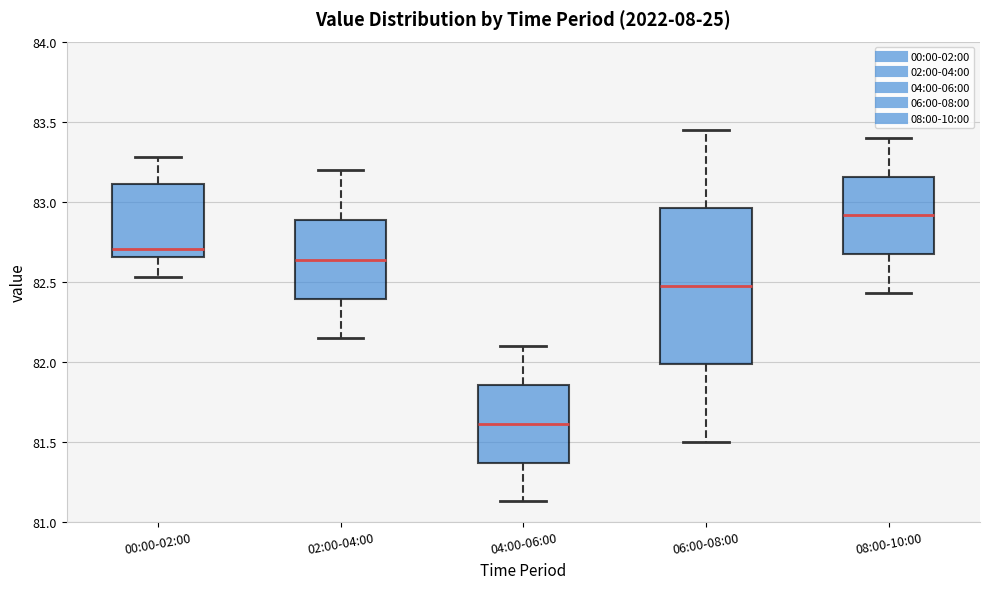

Which box is the tallest, from its lower edge to its upper edge?

06:00-08:00